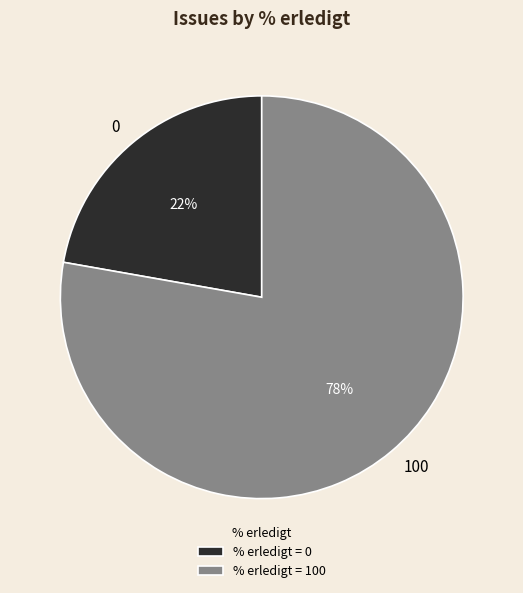

To the nearest percent, what is the average slice percentage?

50%